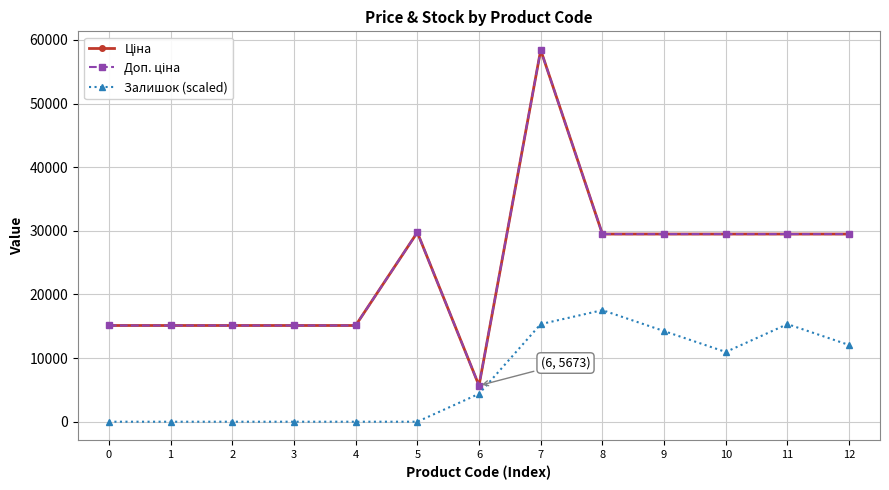

At which label is Ціна closest to 32050?

5